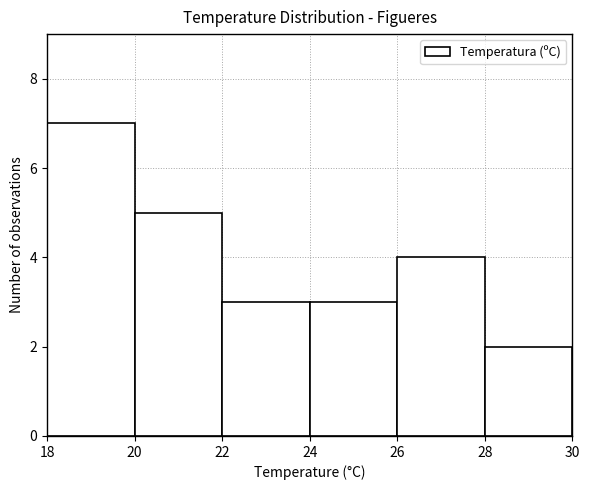

Reading left to right, transcribe this chart: for each bar, give the range it covers on the x-axis and its height. The values are not printed on the chart, so give them approximately, as read against the axis.

18 to 20: 7
20 to 22: 5
22 to 24: 3
24 to 26: 3
26 to 28: 4
28 to 30: 2